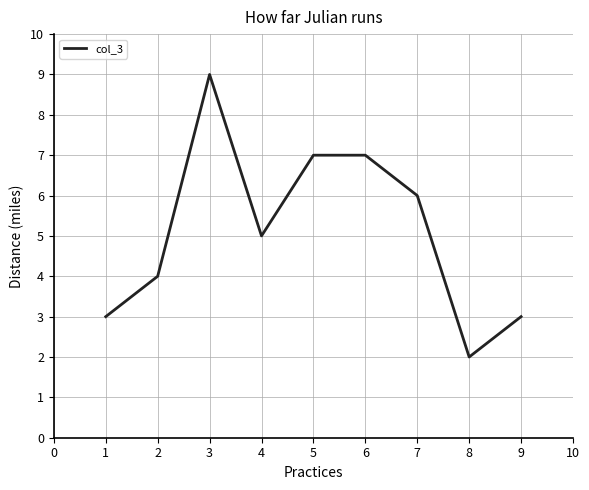

What is the change in value from 4 to 6?

+2